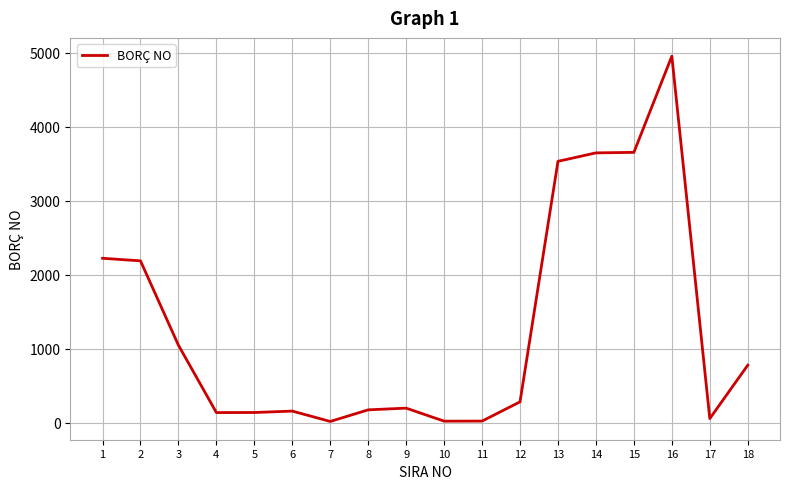

What is the change in value from 9 to 15?

+3456